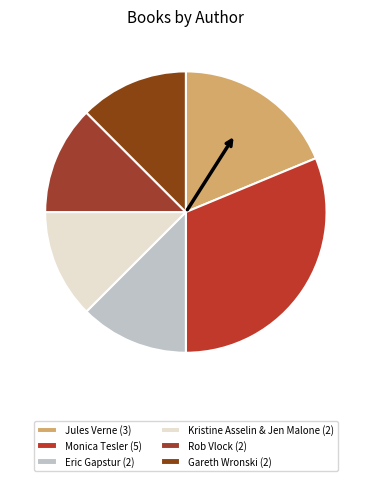

What percentage do Jules Verne and Rob Vlock together represent?

31.2%